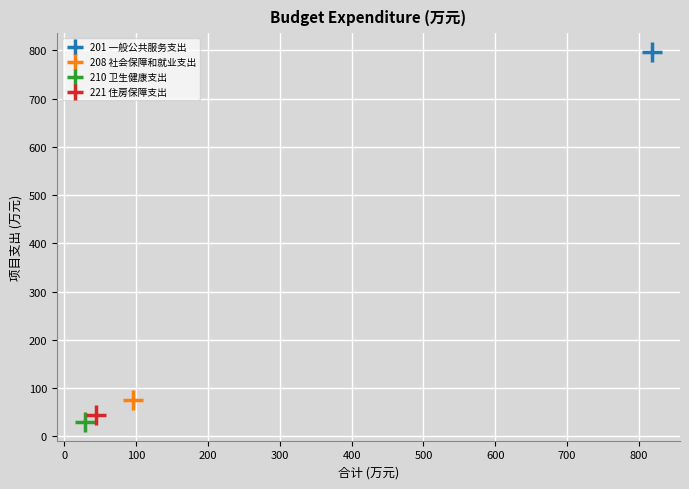

What are all the series names shown in the legend?

201 一般公共服务支出, 208 社会保障和就业支出, 210 卫生健康支出, 221 住房保障支出